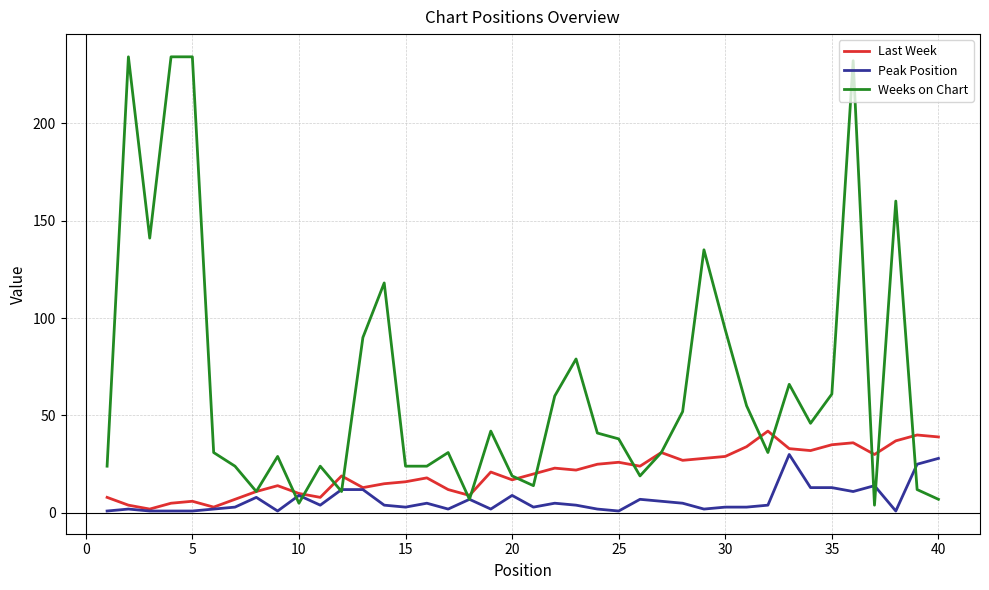

List the series in order of their peak value, lowest first.

Peak Position, Last Week, Weeks on Chart